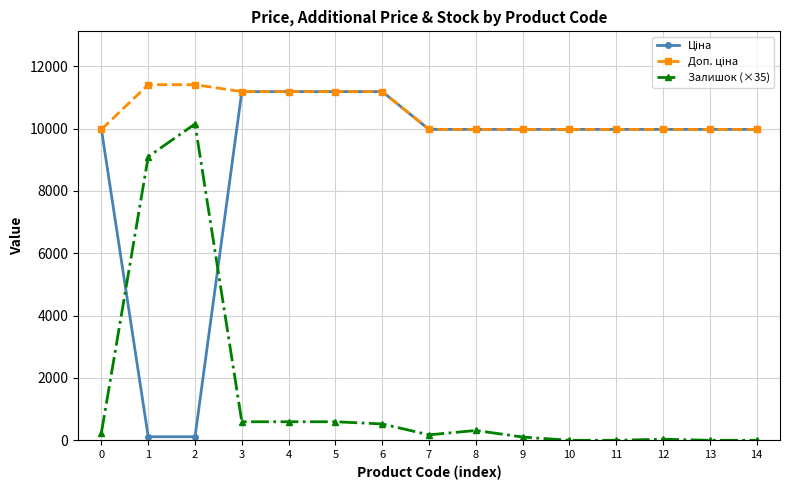

The value of Залишок (×35) at 4 is 595.0. True or false?

True